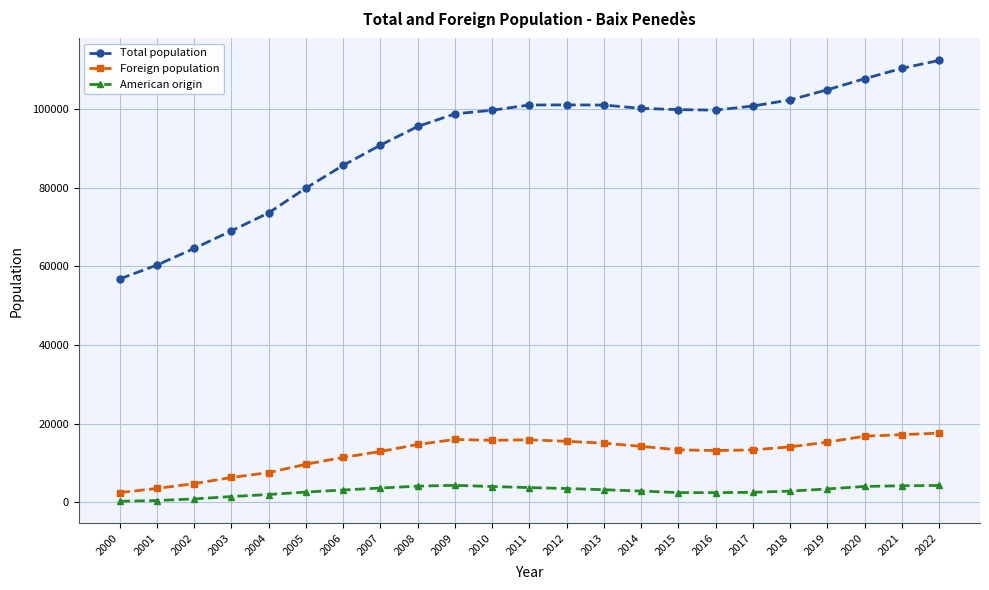

True or false: Foreign population has more than 0 interior local peaks.

True